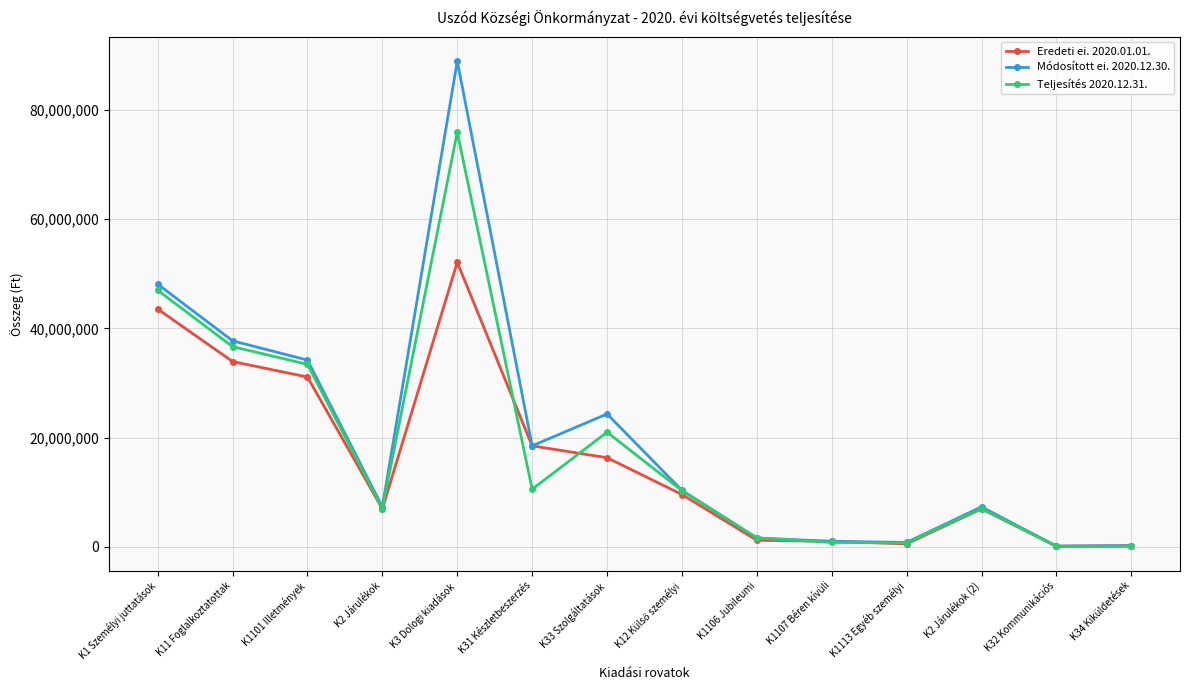

Rank the series by their maximum value, from highest to lowest.

Módosított ei. 2020.12.30., Teljesítés 2020.12.31., Eredeti ei. 2020.01.01.